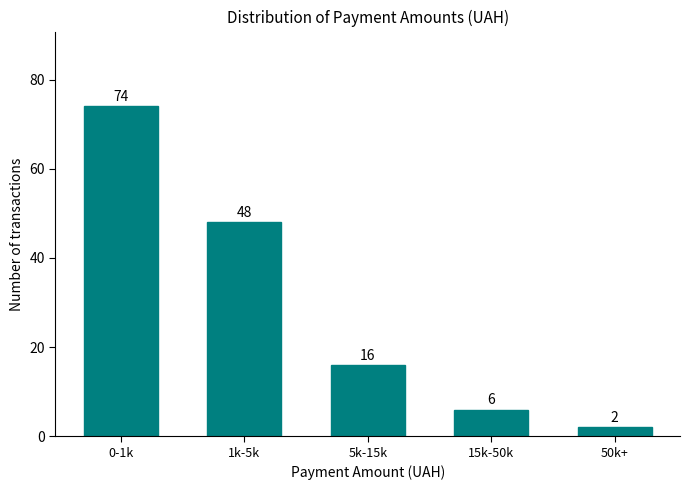

Reading right to left, transcribe all the data shown in this chart.

2	6	16	48	74